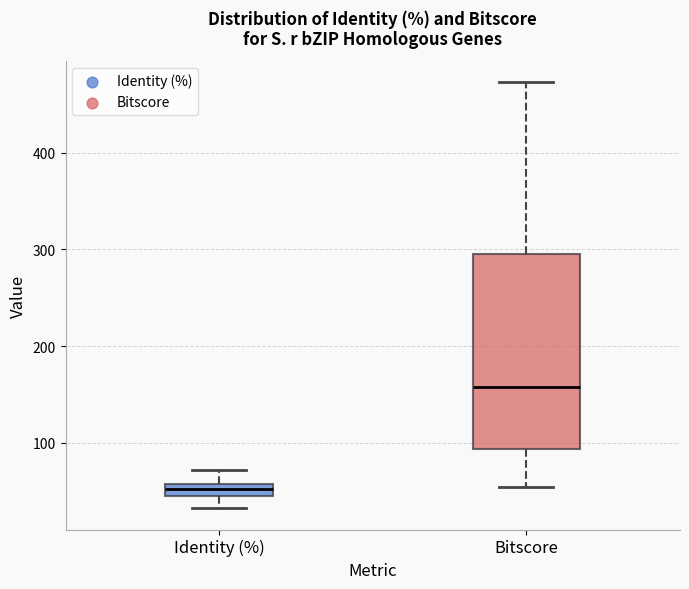

Which box is the tallest, from its lower edge to its upper edge?

Bitscore